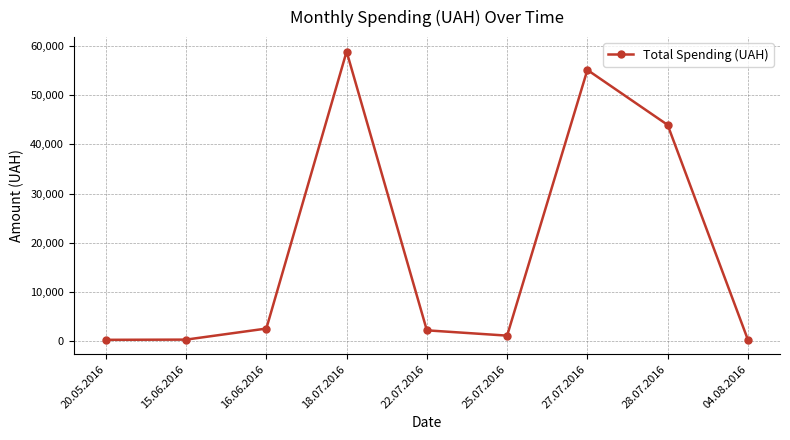

What is the label of the 5th point from the right?

22.07.2016